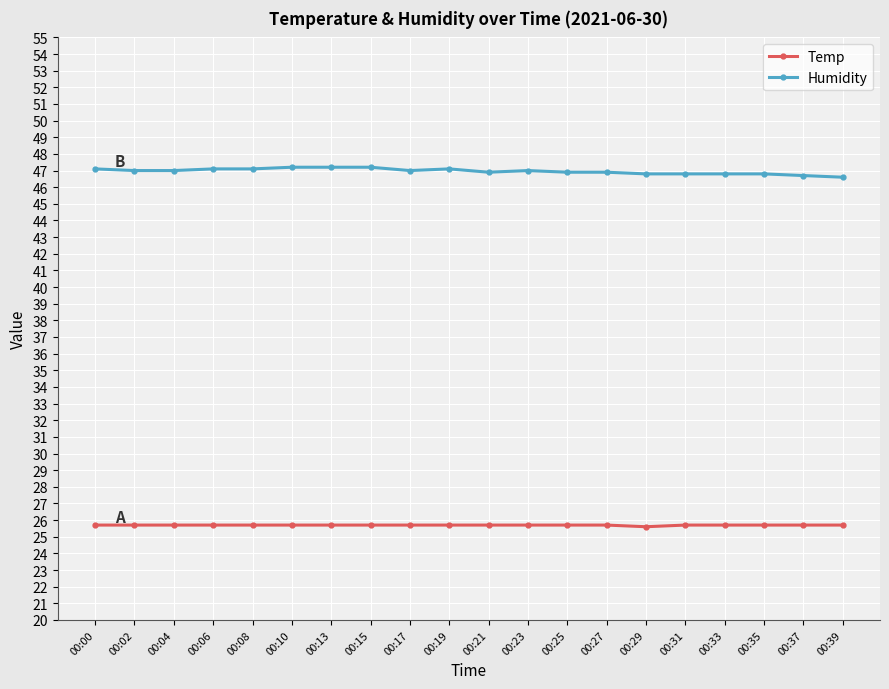

Which series has the widest spread of values?

Humidity